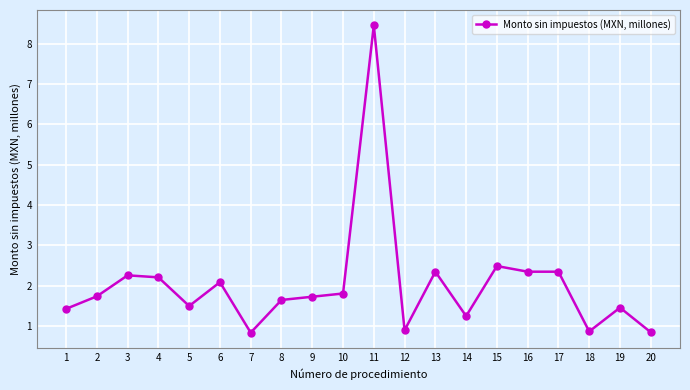

How many lines are shown in the chart?

1